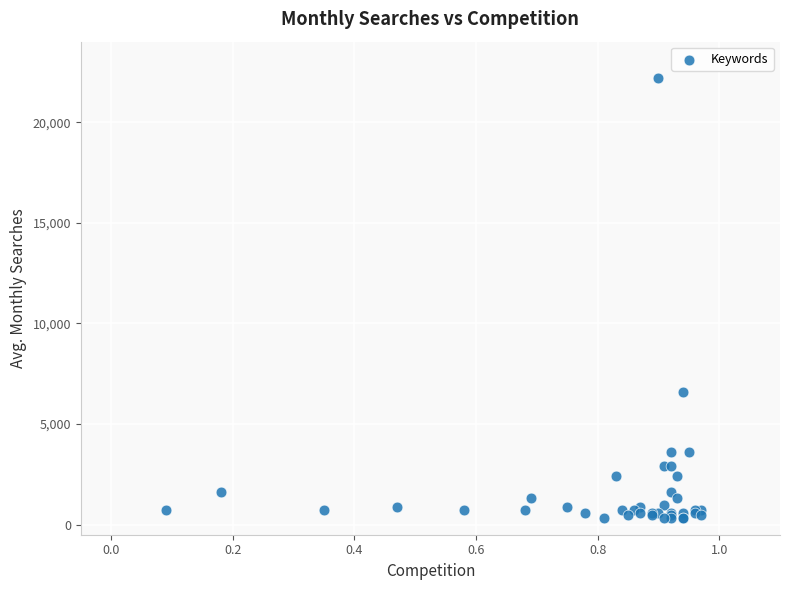

What Y value in the scatter plot is closest to 11260?

6600